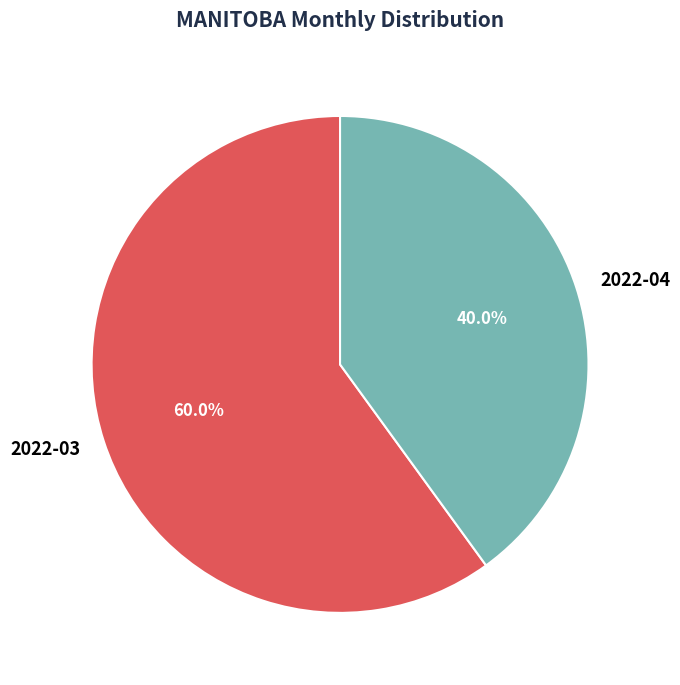

Which slice is the smallest?

2022-04